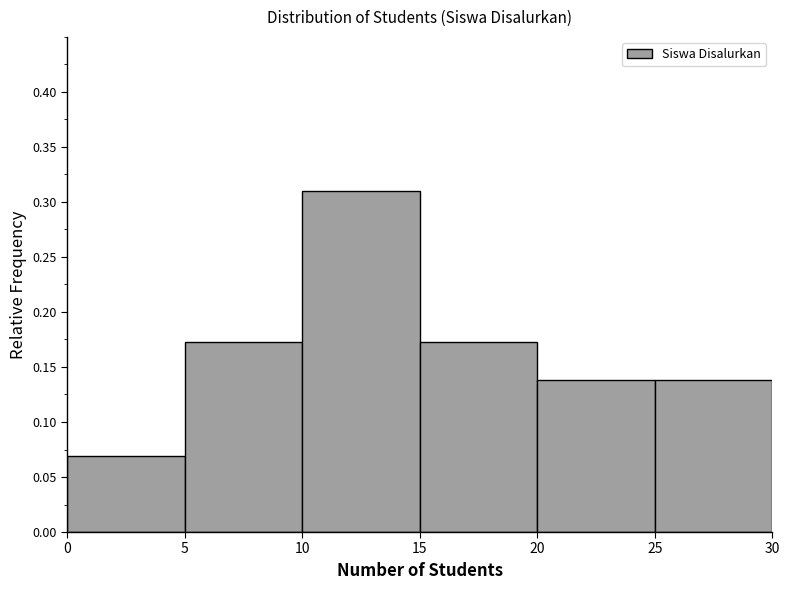

Reading left to right, transcribe this chart: for each bar, give the range it covers on the x-axis and its height. The values are not printed on the chart, so give them approximately, as read against the axis.

0 to 5: 0.07
5 to 10: 0.17
10 to 15: 0.31
15 to 20: 0.17
20 to 25: 0.14
25 to 30: 0.14